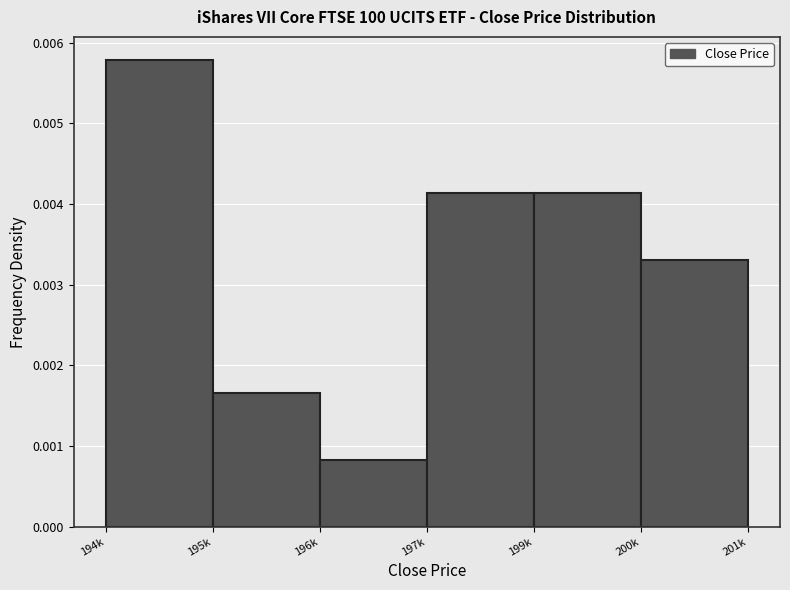

Between 195k and 194k, which is larger?

194k